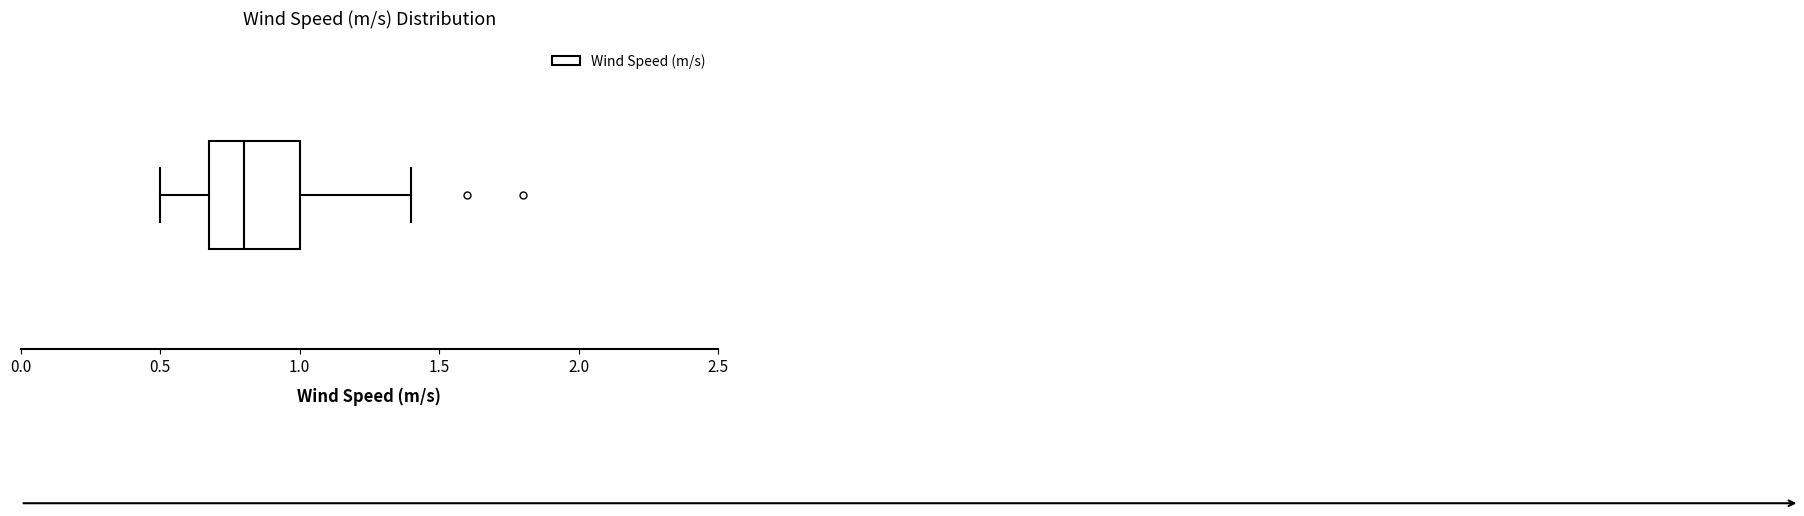

Transcribe this box plot: give where the median line is, the range the box spans, and where the two whiskers end, as read against the x-axis. The values are not printed on the chart, so give them approximately, as read against the axis.

median 0.8, box 0.7 to 1.0, whiskers 0.5 to 1.4